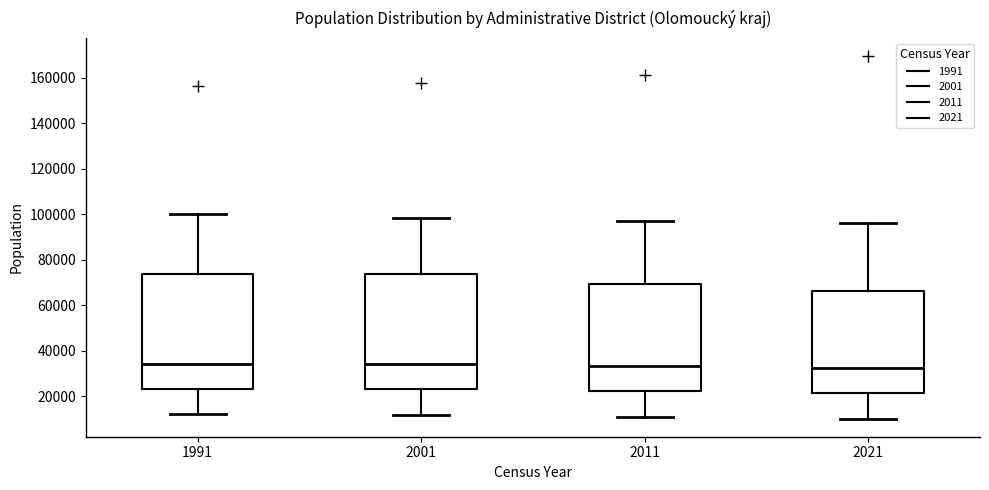

Where does the median line of the box at x = 2011 sit on the y-axis? The values are not printed on the chart, so give them approximately, as read against the axis.

34000